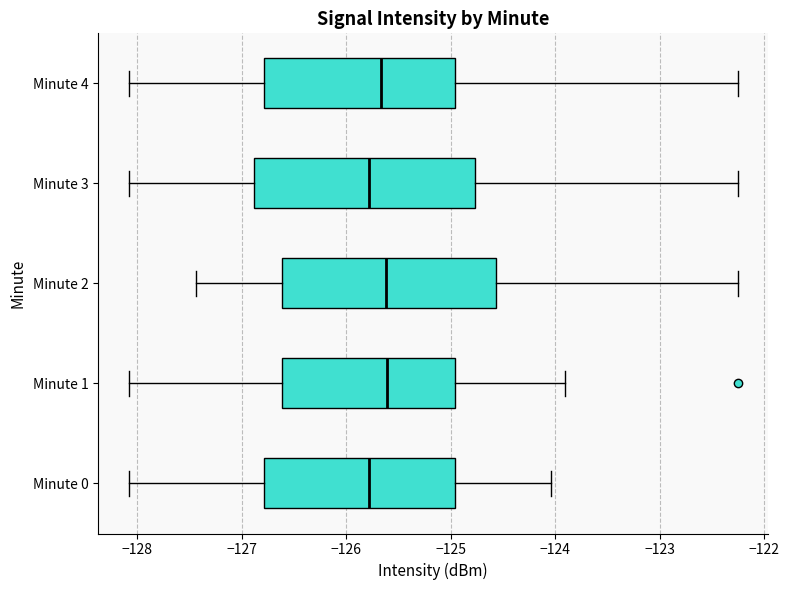

Where does the right whisker of the box for Minute 2 end on the x-axis? The values are not printed on the chart, so give them approximately, as read against the axis.

-122.3